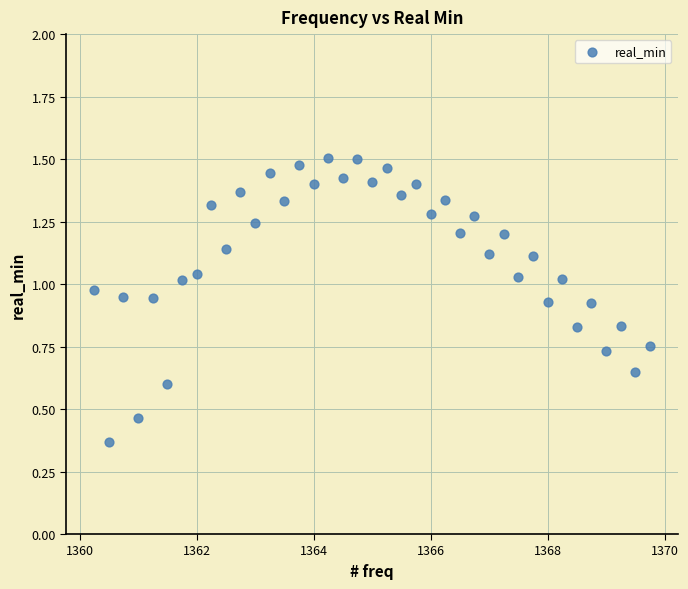

How many points are shown in the scatter plot?

39